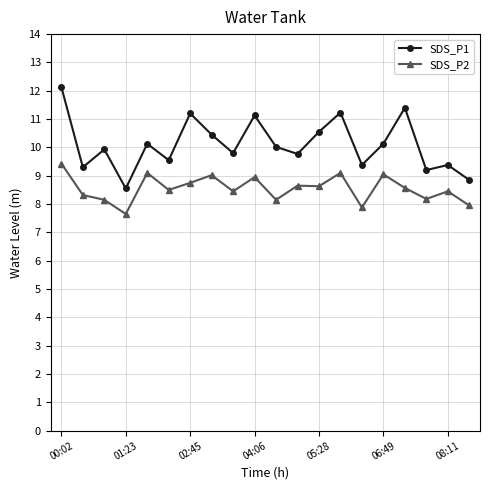

How many data points in SDS_P1 are above 10?

10